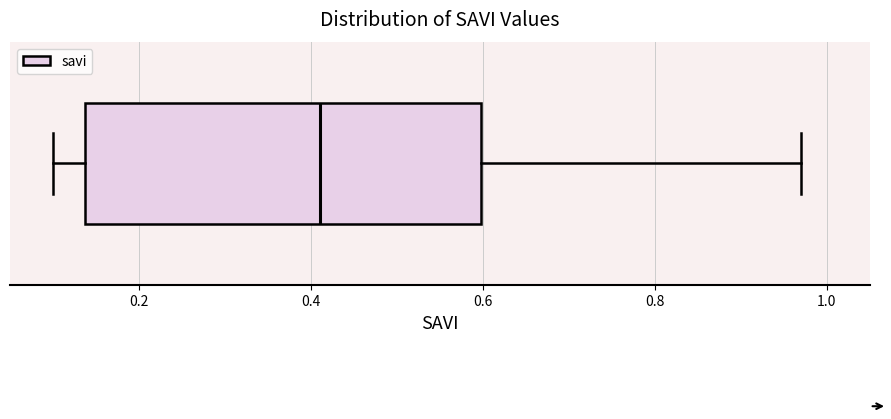

Read this box plot against the x-axis: the position of the median line, the range covered by the box, and the ends of both whiskers. The values are not printed on the chart, so give them approximately, as read against the axis.

median 0.42, box 0.14 to 0.60, whiskers 0.10 to 0.98